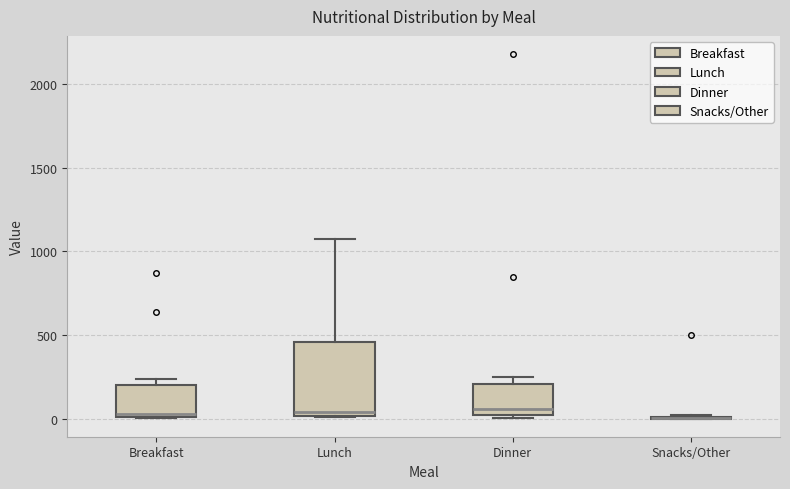

Reading left to right, transcribe this box plot: for each box, give where its median line is, the range the box spans, and where its two whiskers end, as read against the y-axis. The values are not printed on the chart, so give them approximately, as read against the axis.

Breakfast: median 50, box 0 to 200, whiskers 0 to 250
Lunch: median 50, box 0 to 450, whiskers 0 to 1050
Dinner: median 50, box 0 to 200, whiskers 0 to 250
Snacks/Other: box collapsed to a line at 0, whiskers 0 to 0